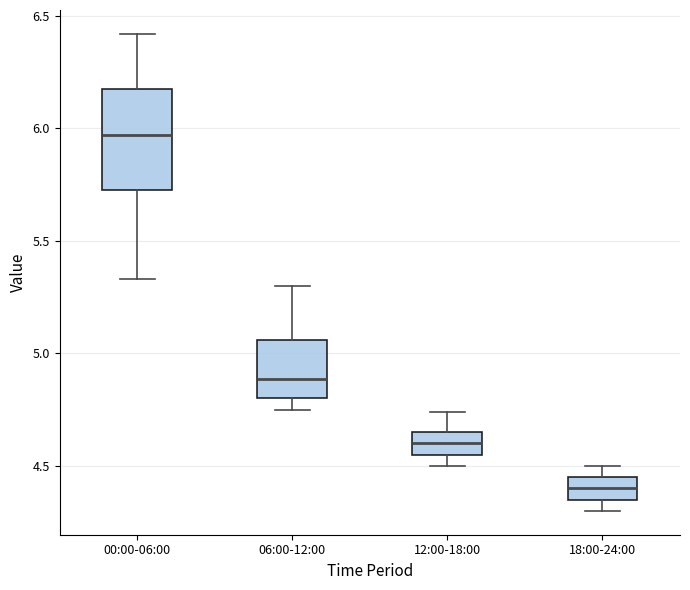

Reading left to right, read every box against the y-axis: the position of its median line, the range the box covers, and the ends of its whiskers. The values are not printed on the chart, so give them approximately, as read against the axis.

00:00-06:00: median 5.95, box 5.75 to 6.20, whiskers 5.35 to 6.40
06:00-12:00: median 4.90, box 4.80 to 5.05, whiskers 4.75 to 5.30
12:00-18:00: median 4.60, box 4.55 to 4.65, whiskers 4.50 to 4.75
18:00-24:00: median 4.40, box 4.35 to 4.45, whiskers 4.30 to 4.50